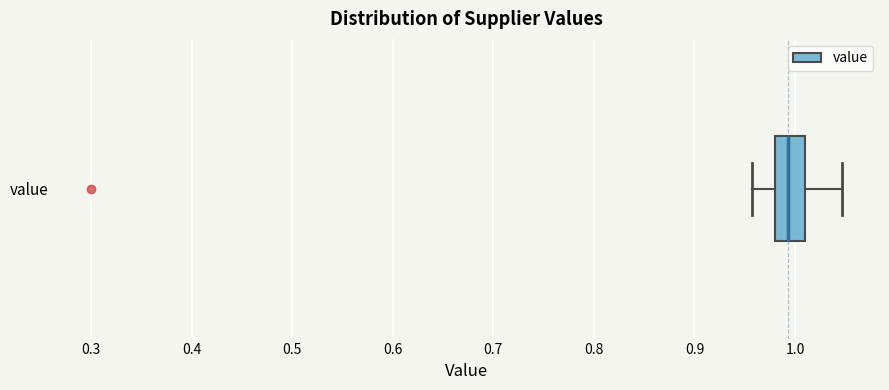

Where is the left edge of the box for value on the x-axis? The values are not printed on the chart, so give them approximately, as read against the axis.

0.98